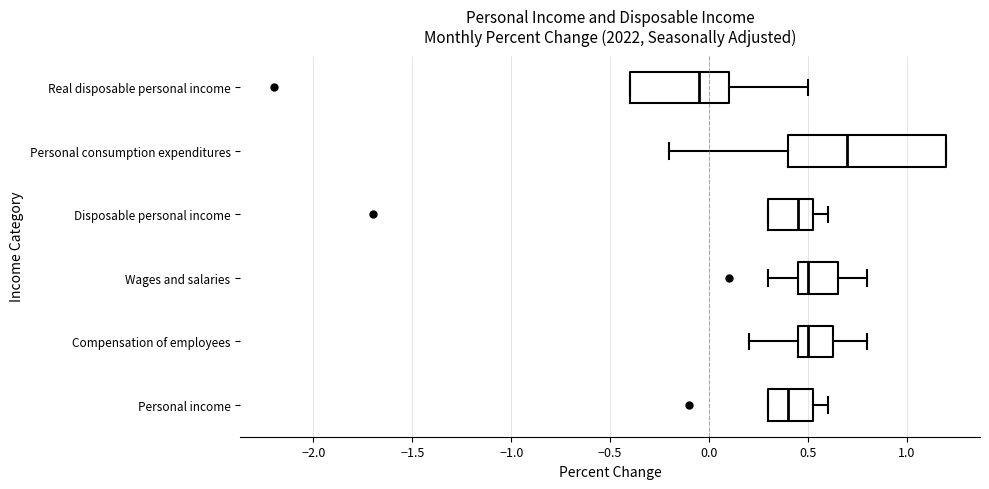

Which box's median line is the furthest to the right?

Personal consumption expenditures